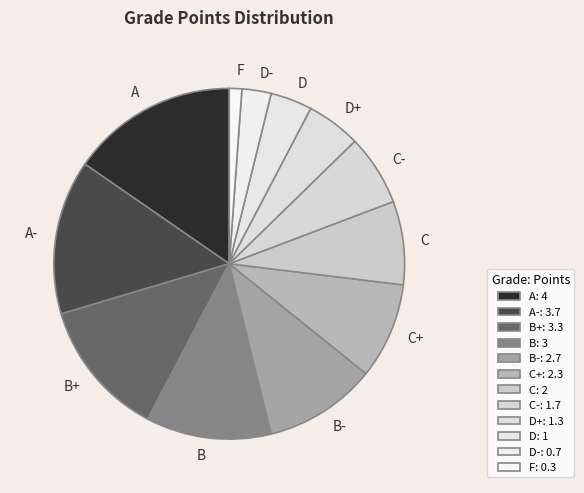

What is the ratio of the value at C to the value at C-?

1.2